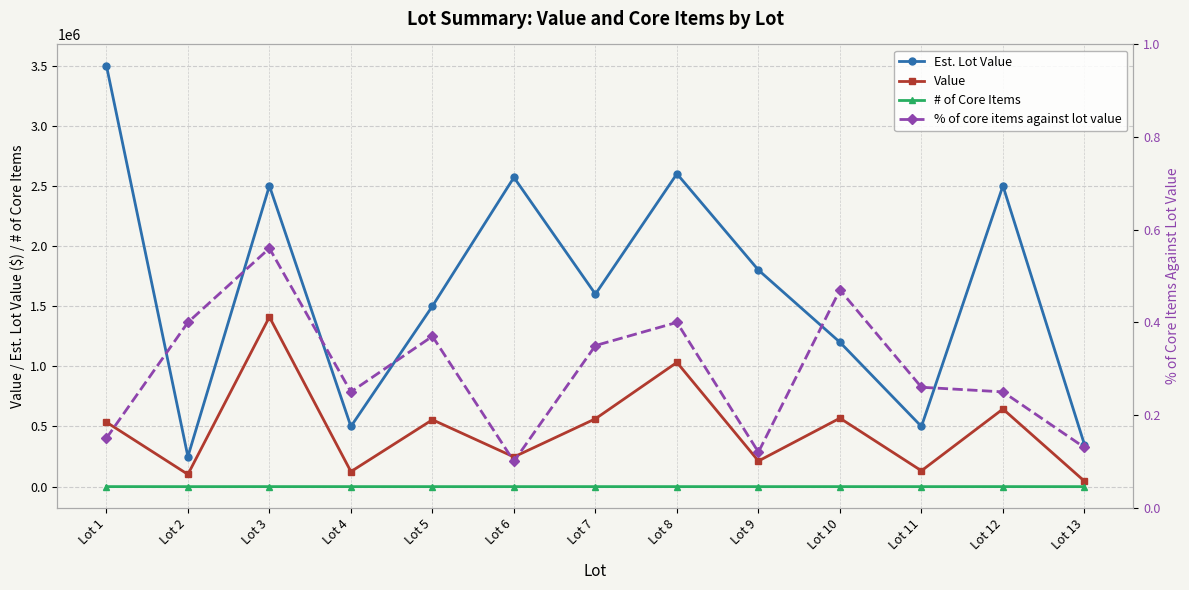

True or false: # of Core Items and Est. Lot Value cross at least once.

False